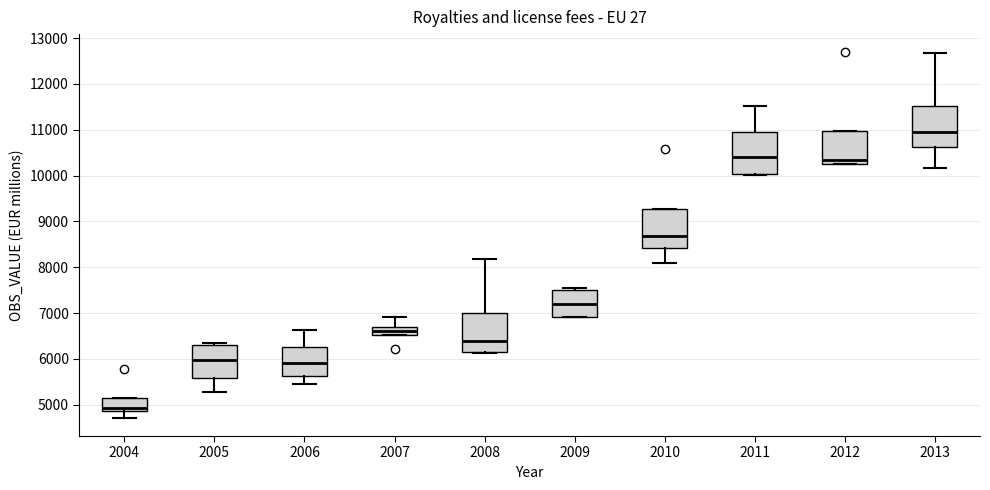

Where is the lower edge of the box at x = 2008 on the y-axis? The values are not printed on the chart, so give them approximately, as read against the axis.

6200